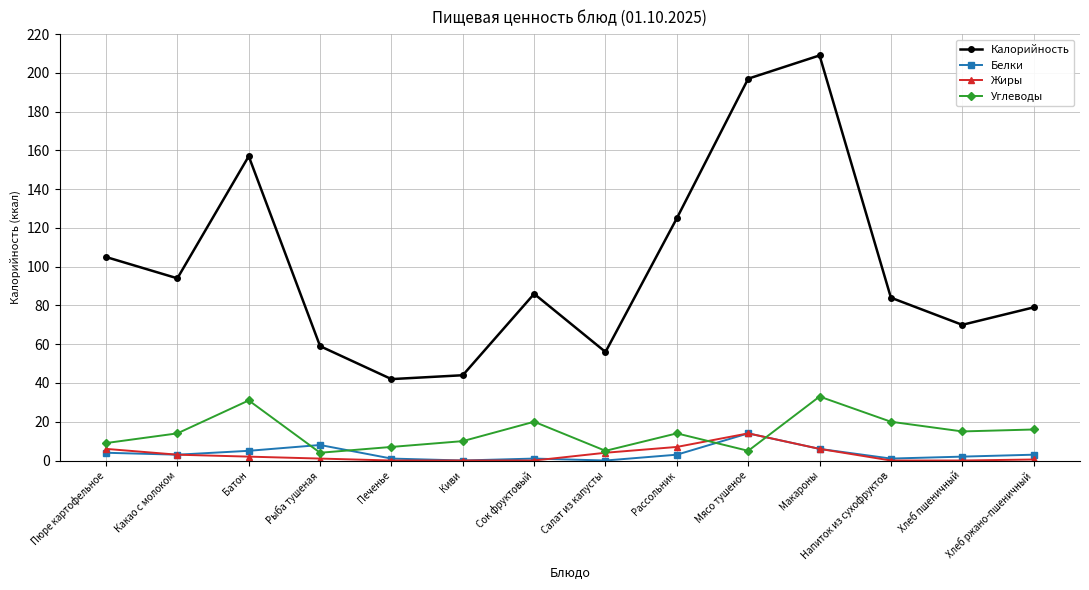

At how many categories does at least one series exceed 6?

14